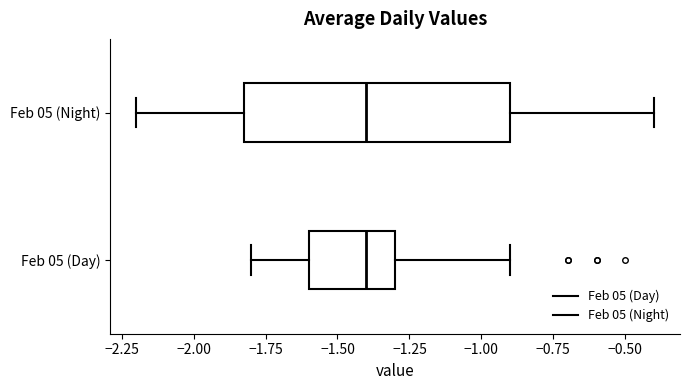

Reading bottom to top, transcribe this box plot: for each box, give where its median line is, the range the box spans, and where its two whiskers end, as read against the x-axis. The values are not printed on the chart, so give them approximately, as read against the axis.

Feb 05 (Day): median -1.4, box -1.6 to -1.3, whiskers -1.8 to -0.9
Feb 05 (Night): median -1.4, box -1.8 to -0.9, whiskers -2.2 to -0.4